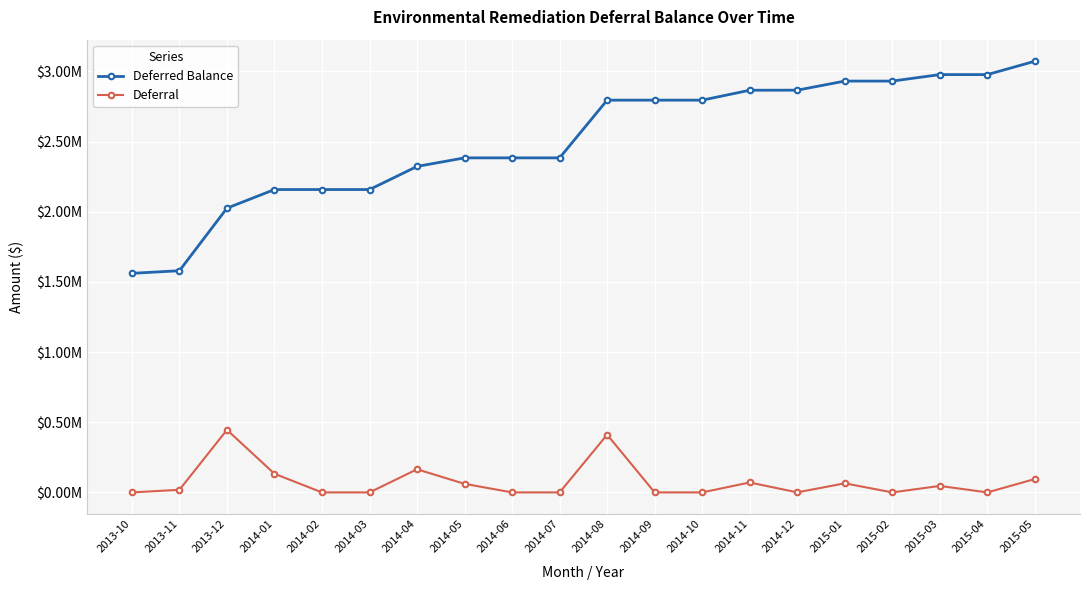

What is the average value of the Deferred Balance series?

2506048.5